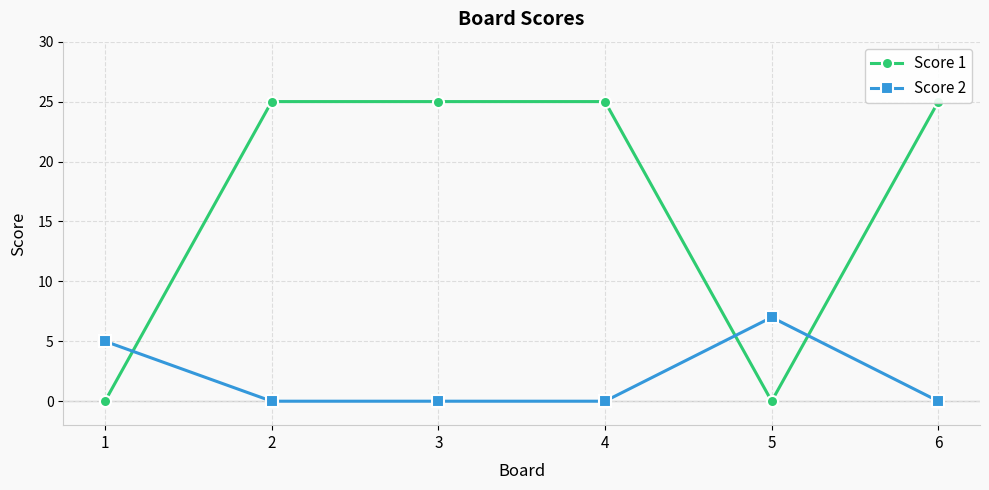

The Score 1 series shows 8 at 5. True or false?

False